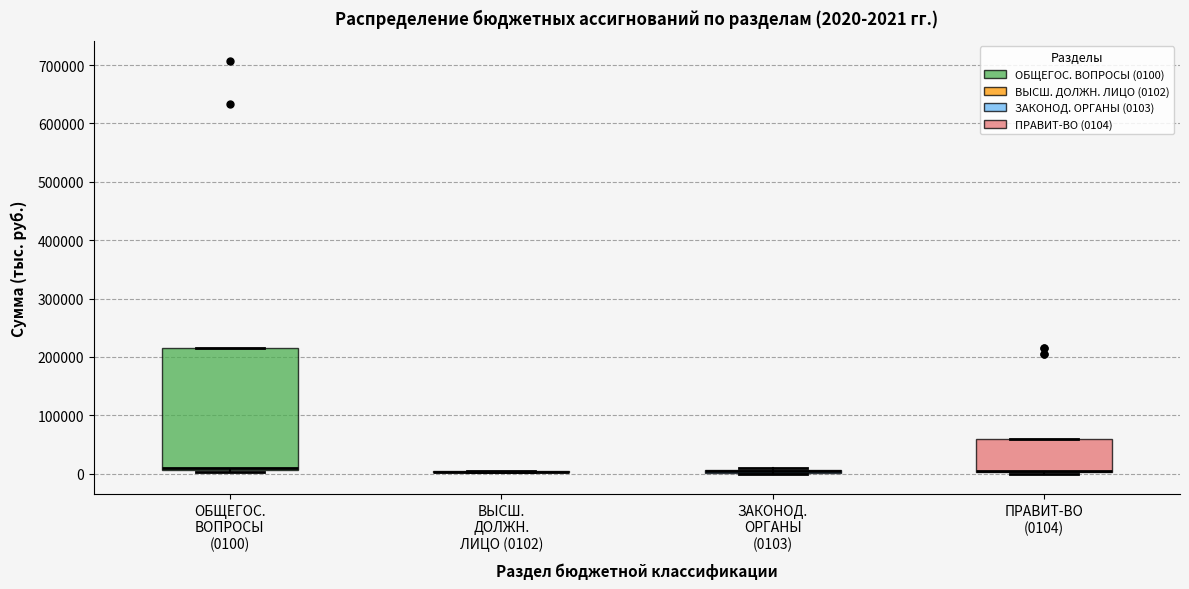

Which box is the tallest, from its lower edge to its upper edge?

ОБЩЕГОС. ВОПРОСЫ (0100)